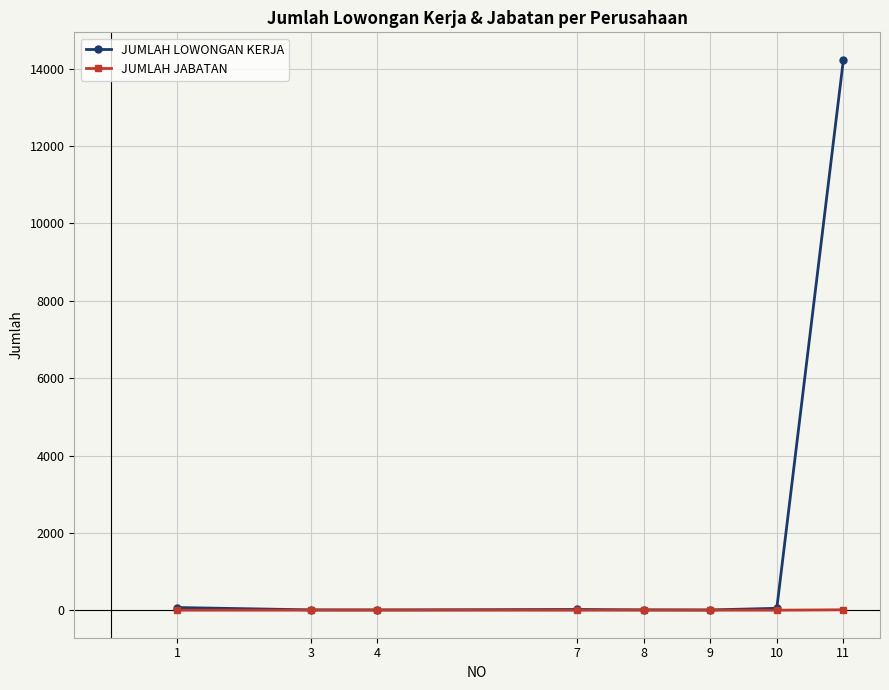

How many distinct data groups are displayed?

2